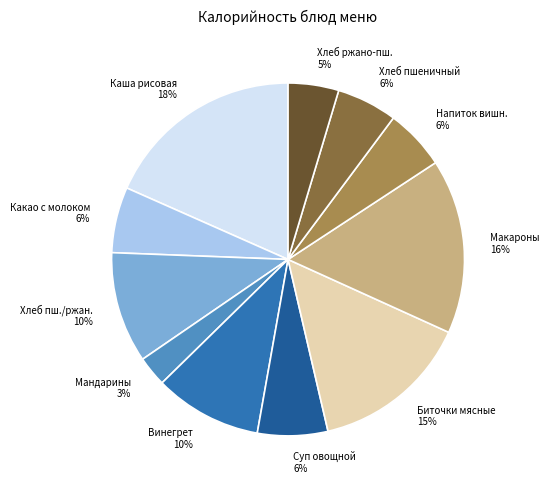

What is the largest slice in the pie chart?

Каша рисовая